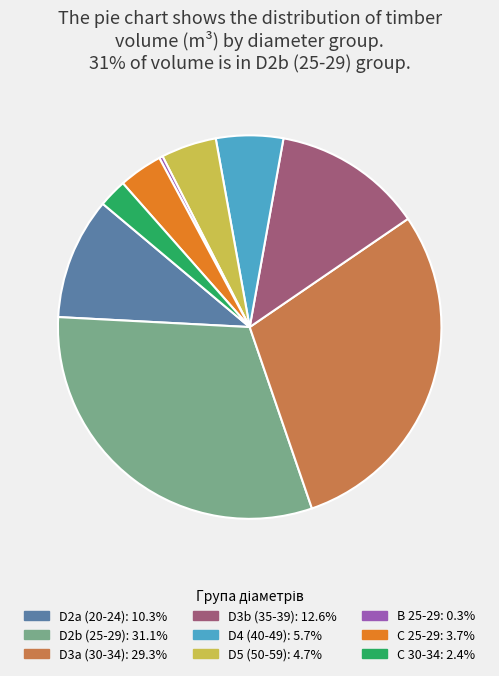

Is there a majority slice in this chart?

No